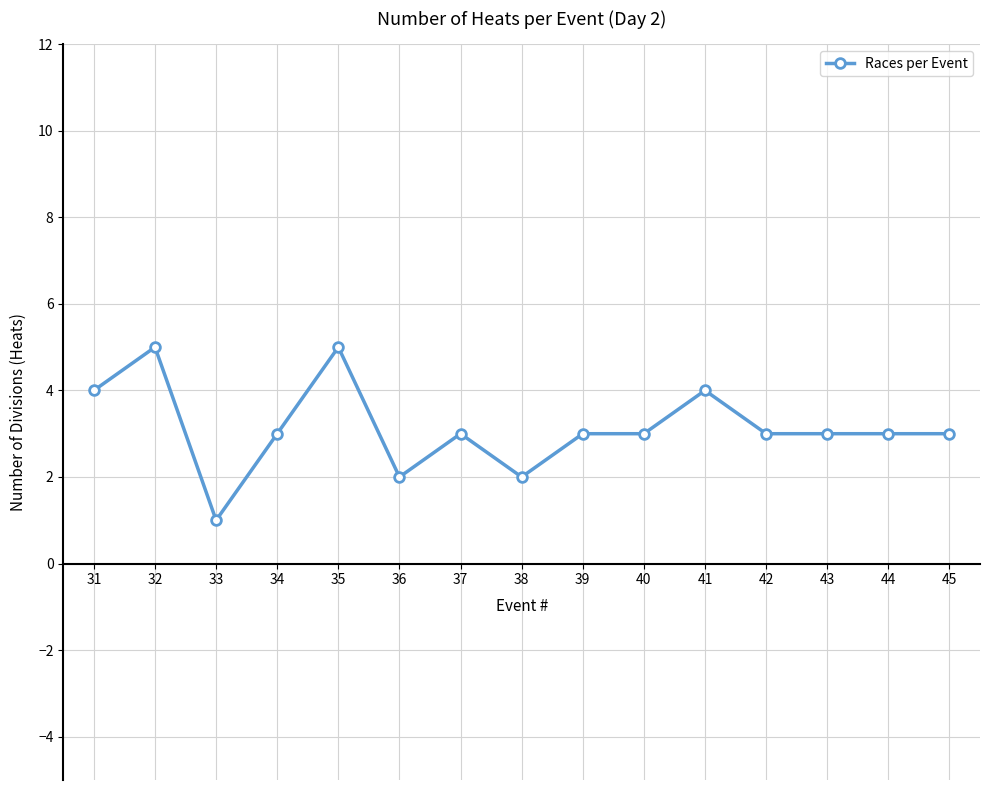

Is this an area chart (filled region under the line)?

No